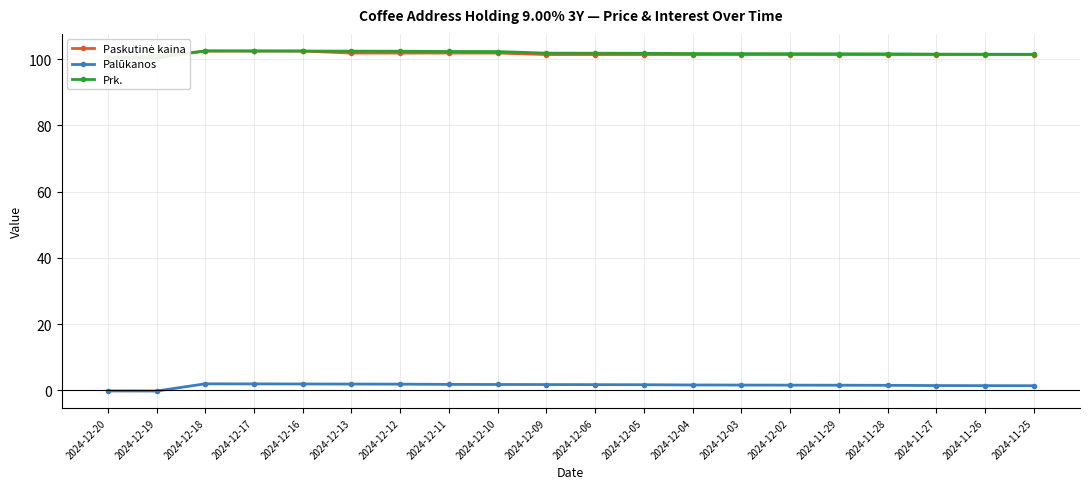

What is the spread (max minus min) of values at 2024-12-02?

100.0